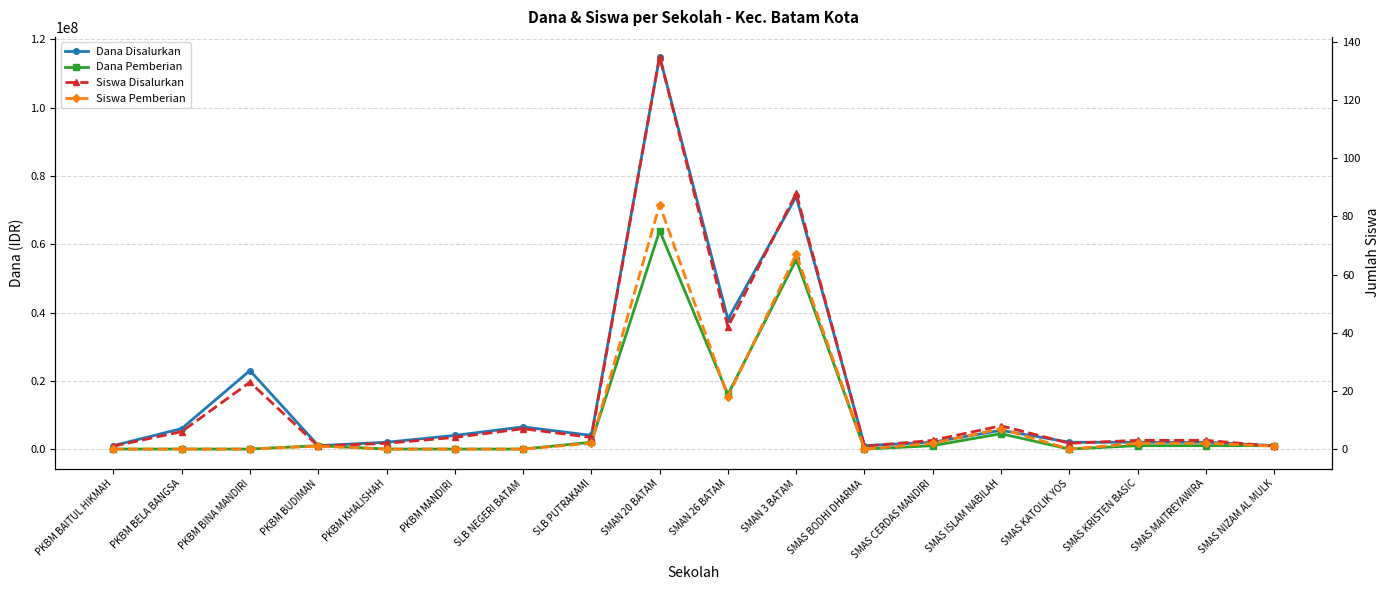

Is this an area chart (filled region under the line)?

No